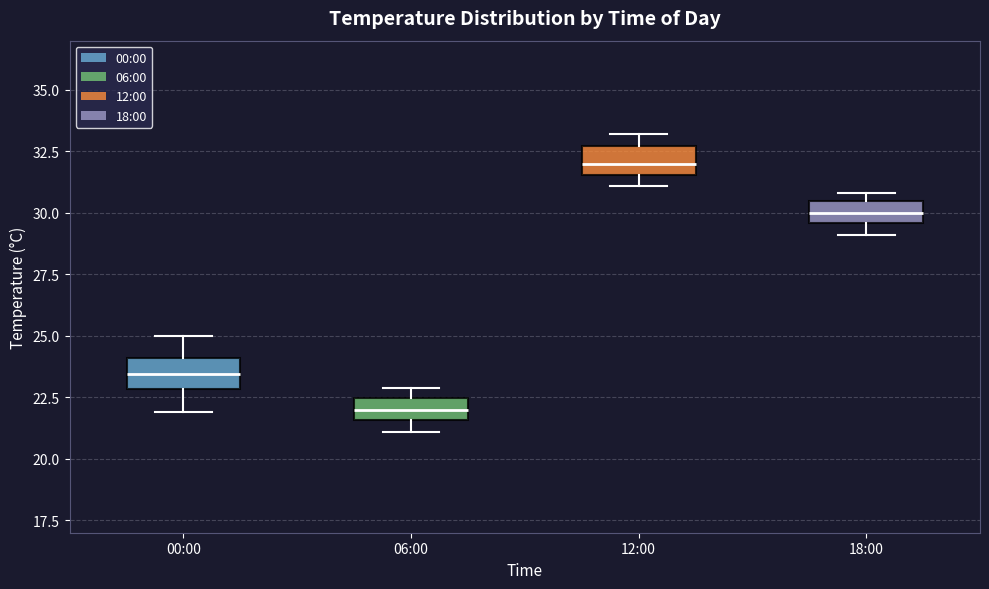

Which box has the highest median line?

12:00